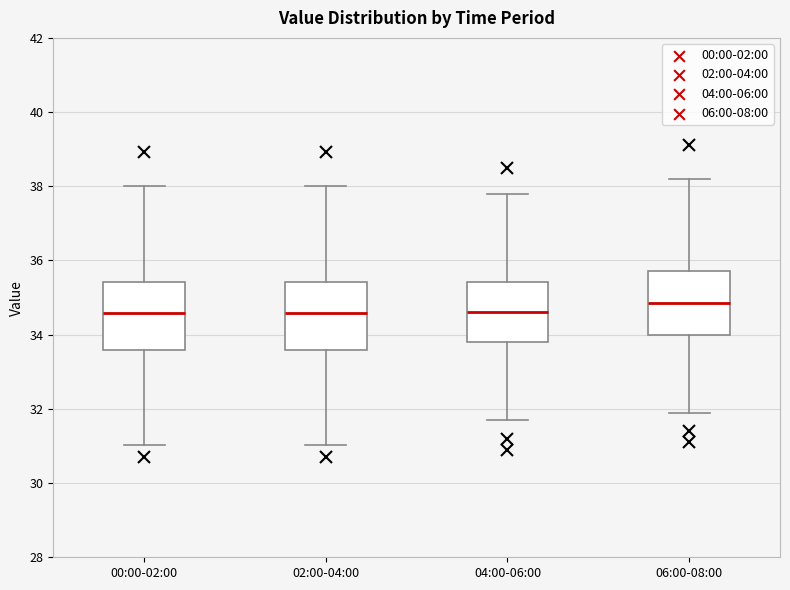

Reading left to right, transcribe this box plot: for each box, give where its median line is, the range the box spans, and where its two whiskers end, as read against the y-axis. The values are not printed on the chart, so give them approximately, as read against the axis.

00:00-02:00: median 34.6, box 33.6 to 35.4, whiskers 31.0 to 38.0
02:00-04:00: median 34.6, box 33.6 to 35.4, whiskers 31.0 to 38.0
04:00-06:00: median 34.6, box 33.8 to 35.4, whiskers 31.8 to 37.8
06:00-08:00: median 34.8, box 34.0 to 35.8, whiskers 32.0 to 38.2